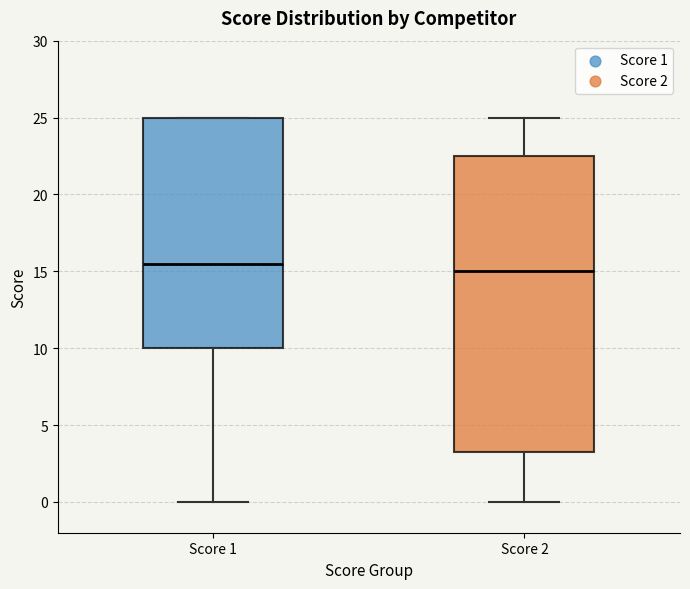

Reading left to right, read every box against the y-axis: the position of its median line, the range the box covers, and the ends of its whiskers. The values are not printed on the chart, so give them approximately, as read against the axis.

Score 1: median 15.5, box 10.0 to 25.0, whiskers 0.0 to 25.0
Score 2: median 15.0, box 3.5 to 22.5, whiskers 0.0 to 25.0